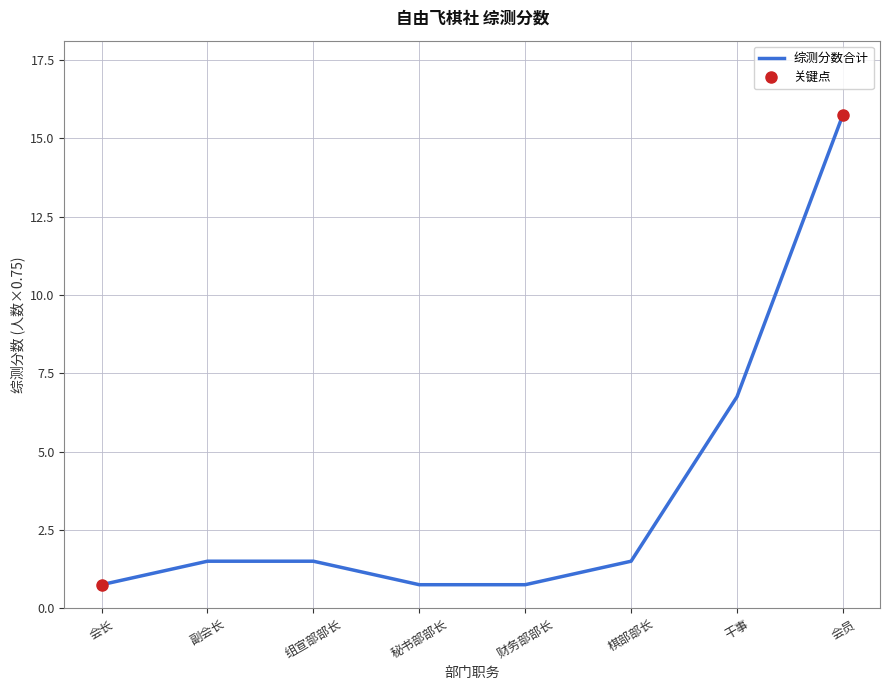

What is the ratio of the value at 会员 to the value at 棋部部长?

10.5